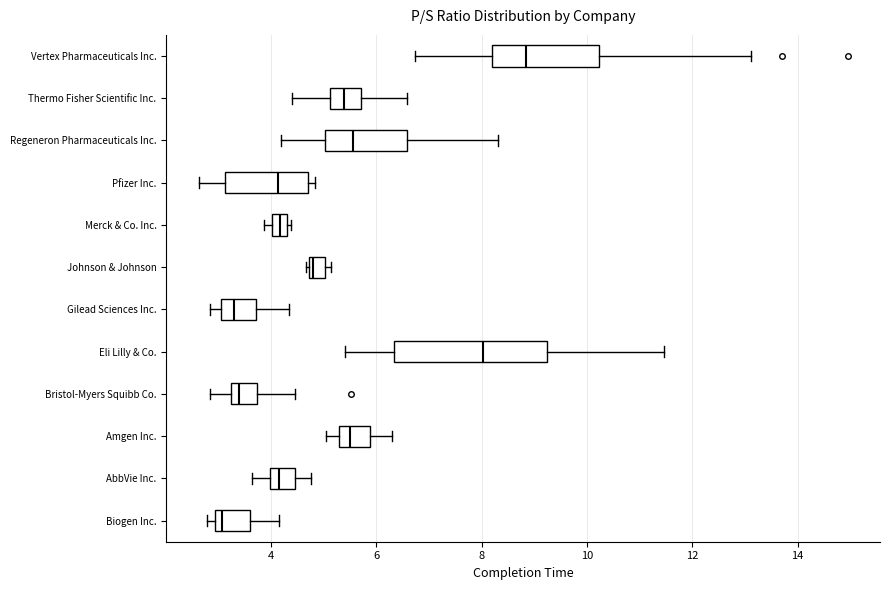

Which box's median line is the furthest to the right?

Vertex Pharmaceuticals Inc.